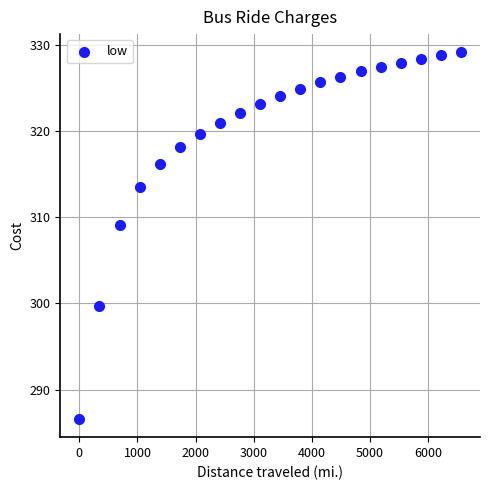

What is the range of Y values (max minus min)?

42.5